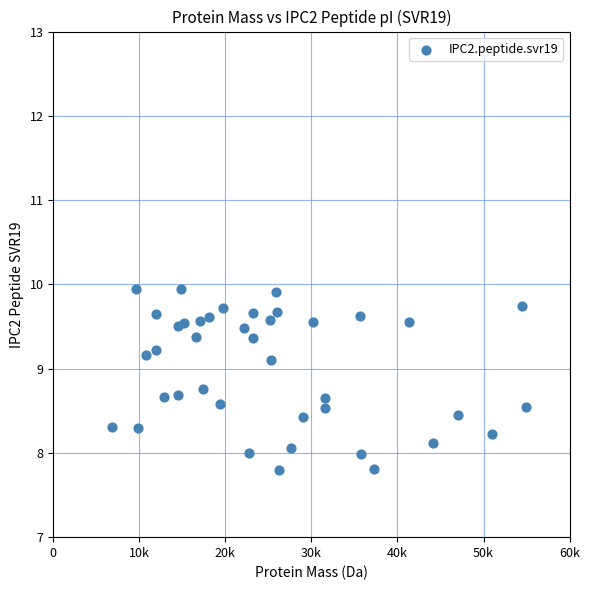

What is the range of X values (max minus min)?

48110.9